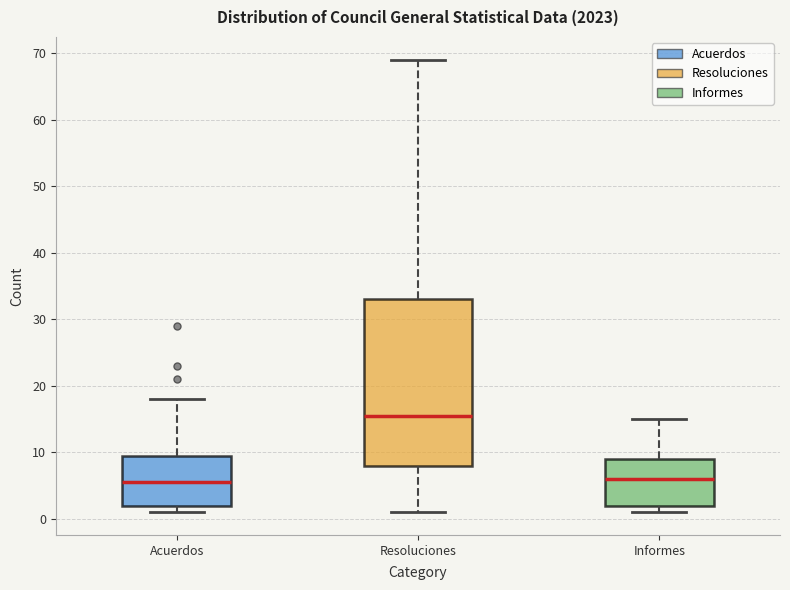

Where is the upper edge of the box for Informes on the y-axis? The values are not printed on the chart, so give them approximately, as read against the axis.

9